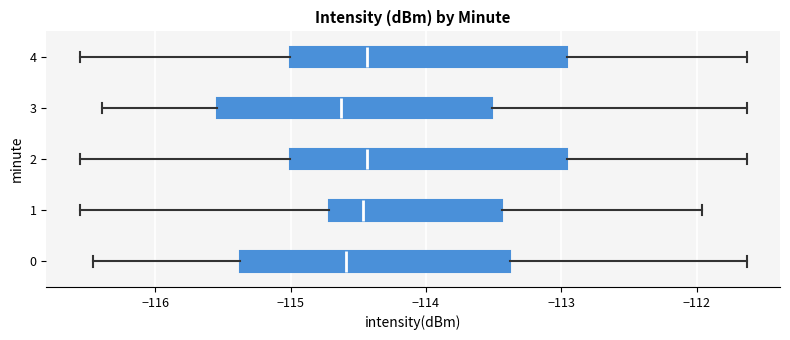

Reading bottom to top, read every box against the x-axis: the position of its median line, the range the box covers, and the ends of its whiskers. The values are not printed on the chart, so give them approximately, as read against the axis.

0: median -114.6, box -115.4 to -113.4, whiskers -116.5 to -111.6
1: median -114.5, box -114.7 to -113.4, whiskers -116.6 to -112.0
2: median -114.4, box -115.0 to -113.0, whiskers -116.6 to -111.6
3: median -114.6, box -115.5 to -113.5, whiskers -116.4 to -111.6
4: median -114.4, box -115.0 to -113.0, whiskers -116.6 to -111.6